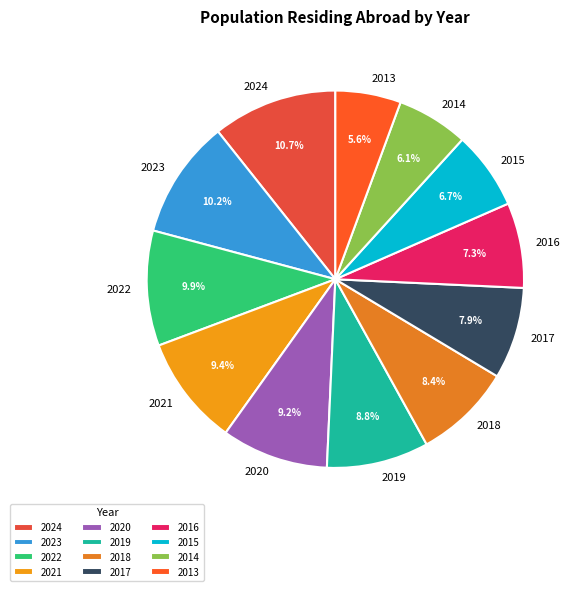

Which category has the biggest portion of the pie?

2024